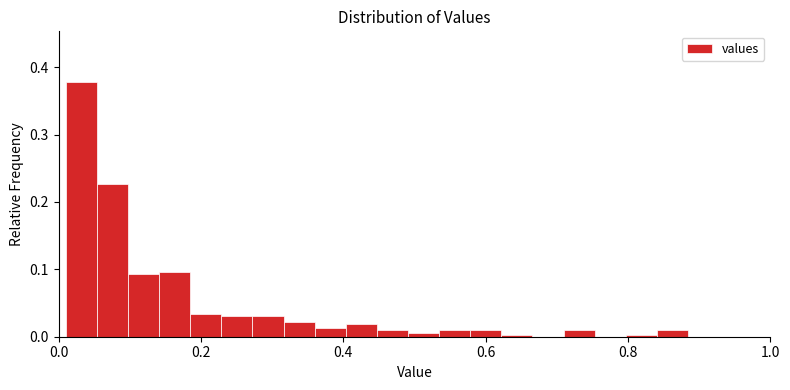

Around what value on the x-axis is the tallest bar? Give the approximate position of its centre, as read against the axis.

0.04